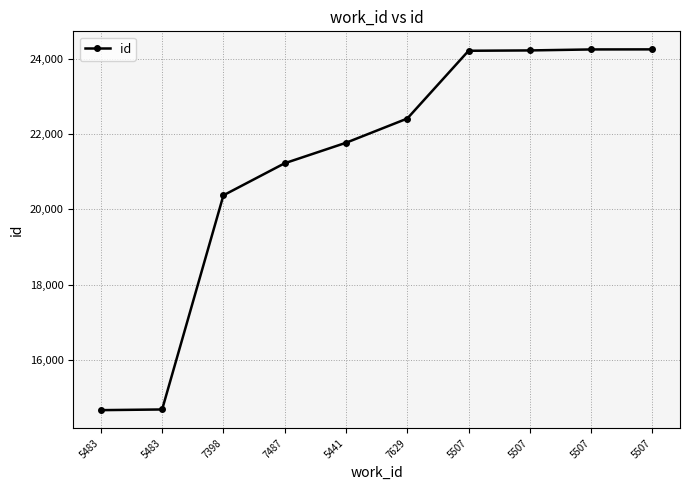

How many series are shown in this chart?

1